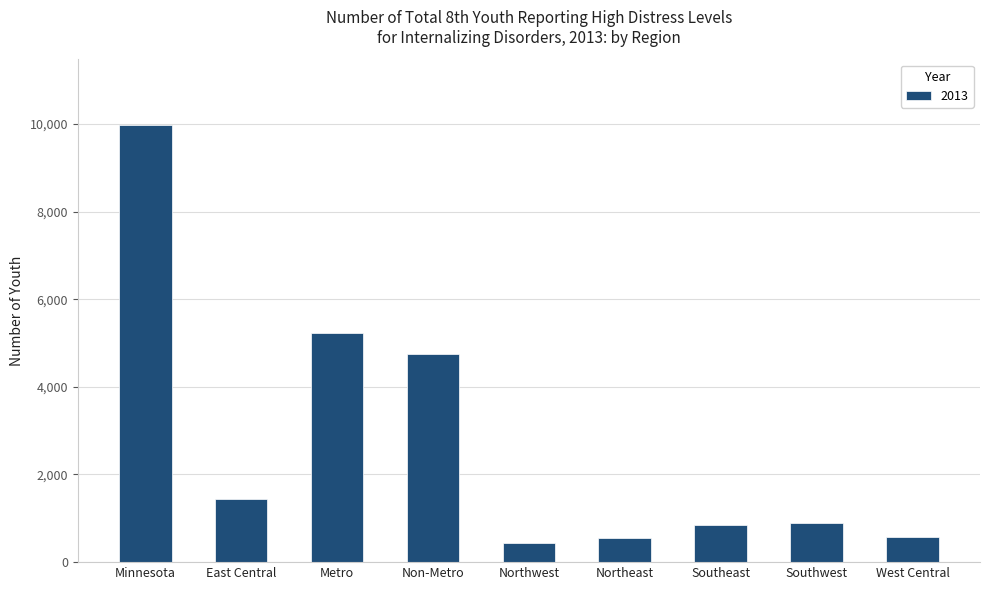

At which label does the data first exceed 889?

Minnesota